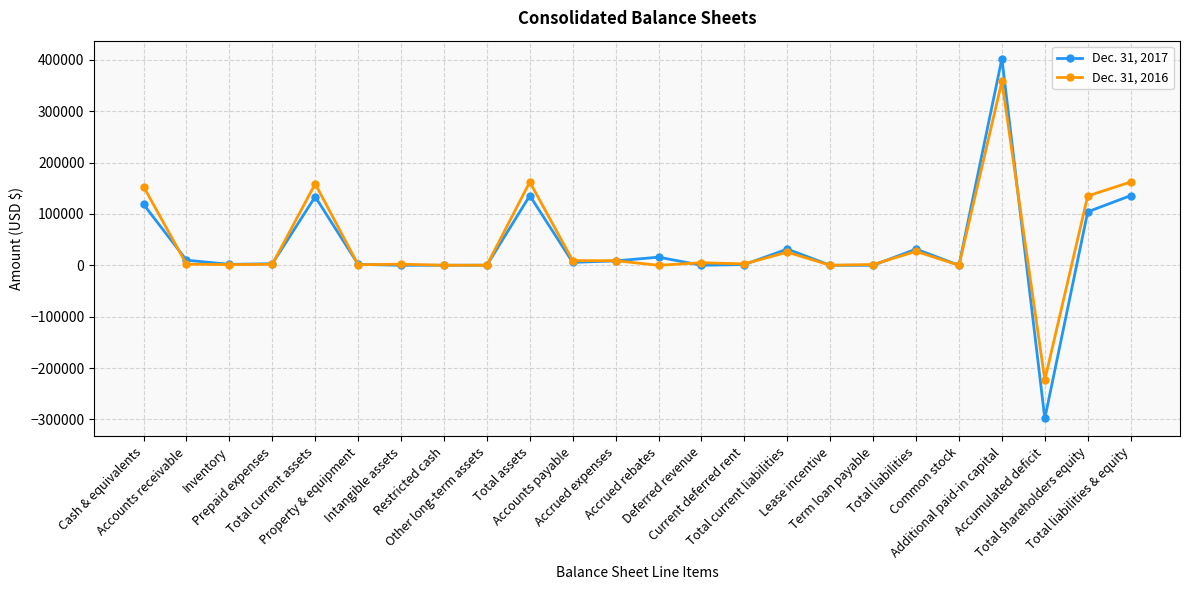

Which series has the largest range (max minus min)?

Dec. 31, 2017